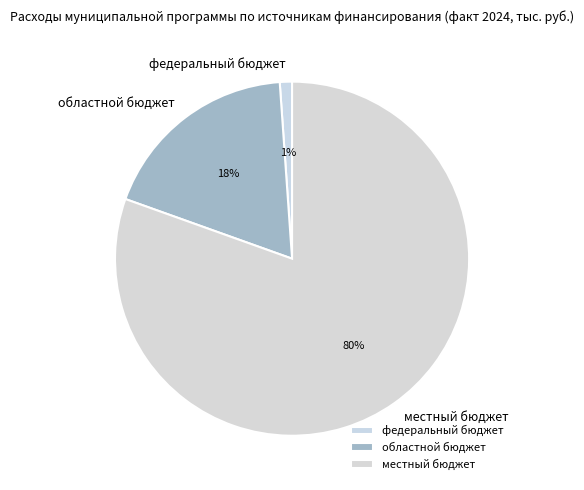

What is the largest slice in the pie chart?

местный бюджет